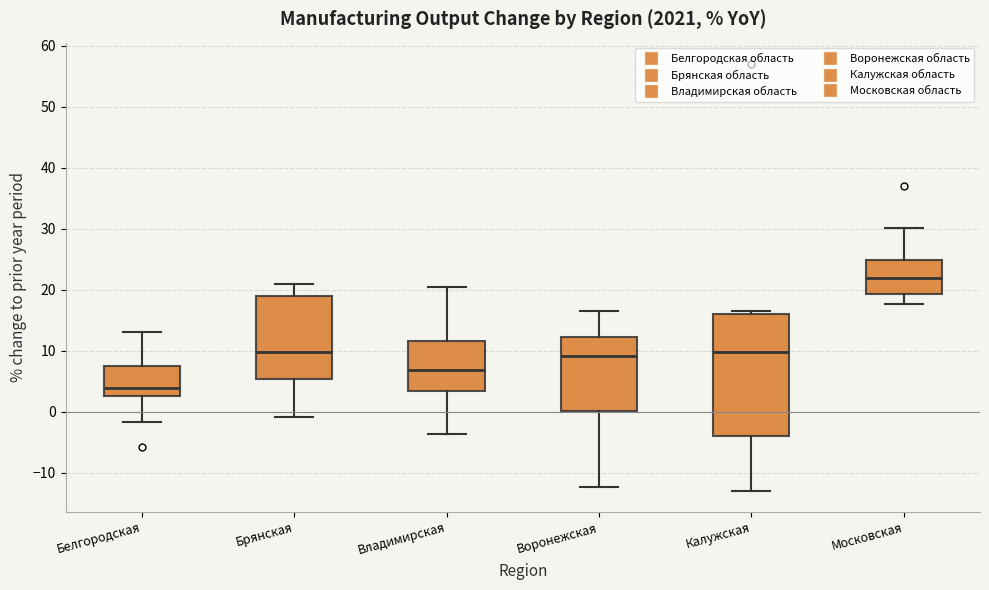

Reading left to right, read every box against the y-axis: the position of its median line, the range the box covers, and the ends of its whiskers. The values are not printed on the chart, so give them approximately, as read against the axis.

Белгородская: median 4, box 3 to 7, whiskers -2 to 13
Брянская: median 10, box 5 to 19, whiskers -1 to 21
Владимирская: median 7, box 3 to 12, whiskers -4 to 21
Воронежская: median 9, box 0 to 12, whiskers -12 to 17
Калужская: median 10, box -4 to 16, whiskers -13 to 17
Московская: median 22, box 19 to 25, whiskers 18 to 30